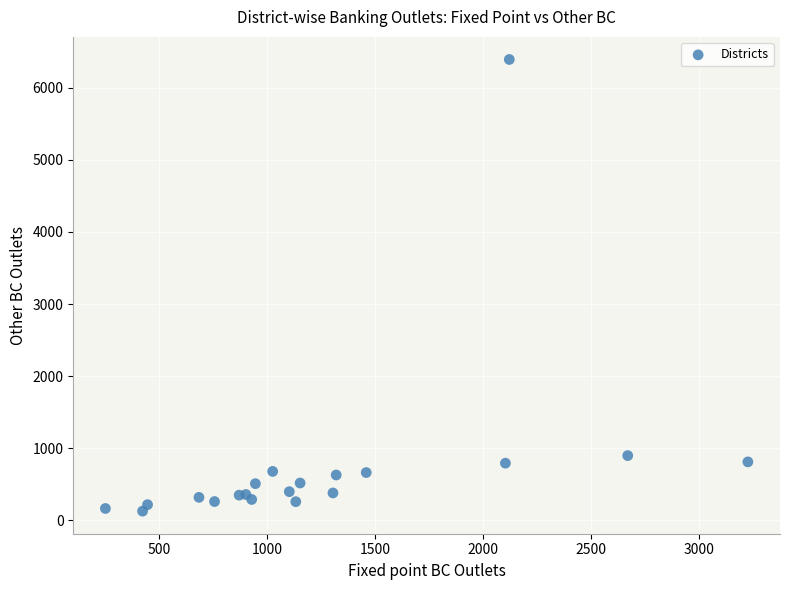

What Y value in the scatter plot is closest to 3259?

898